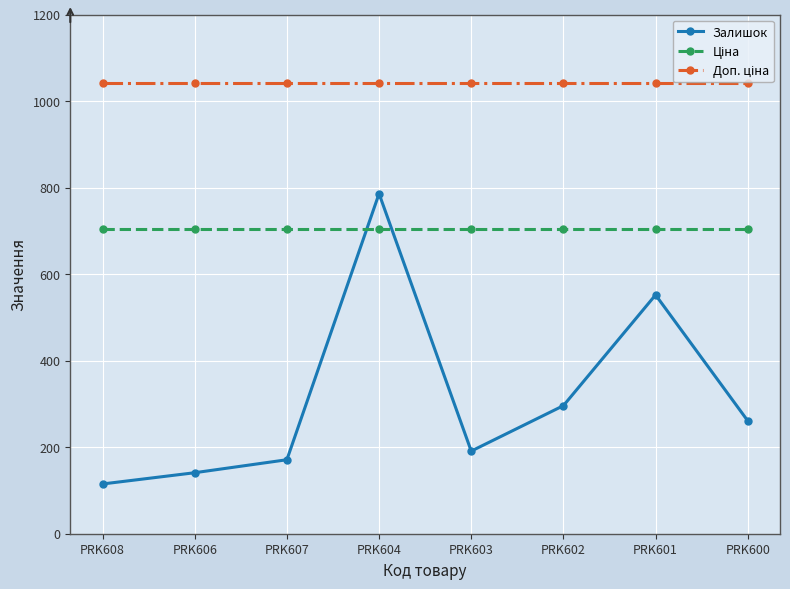

What is the minimum value for Залишок?

115.0